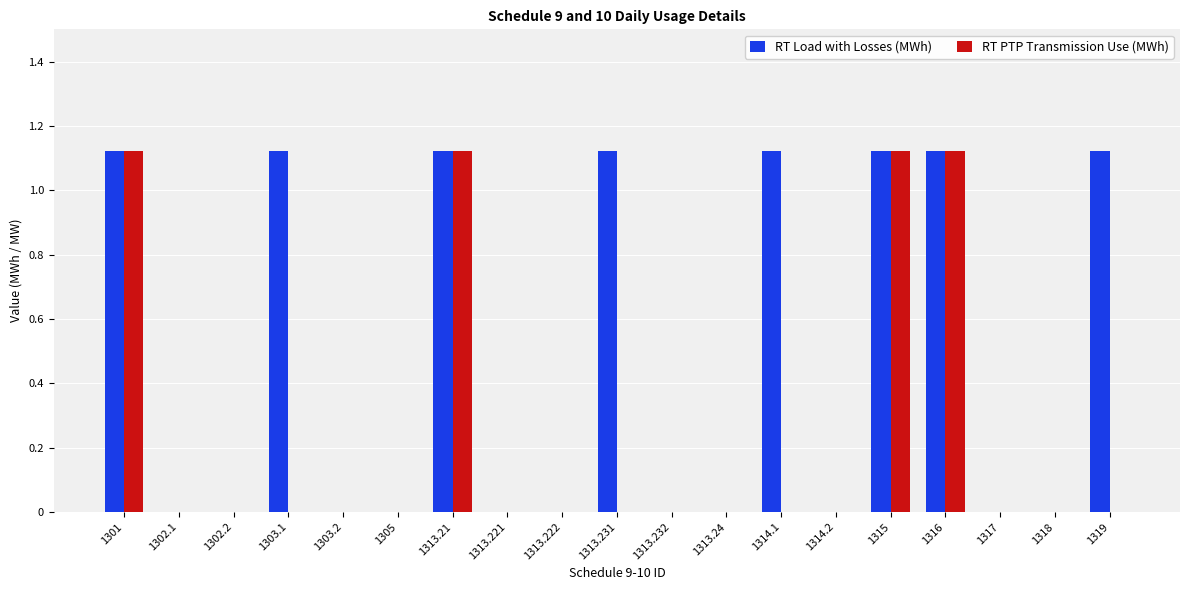

Is it true that RT Load with Losses (MWh) equals -0.7 at 1302.1?

False